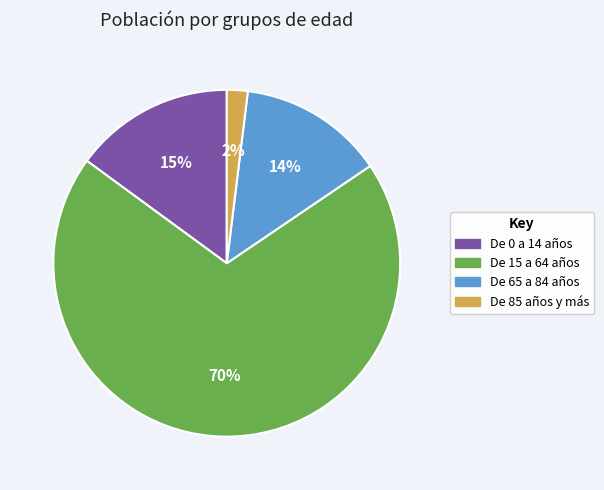

To the nearest percent, what is the combined percentage of De 0 a 14 años and De 65 a 84 años?

29%